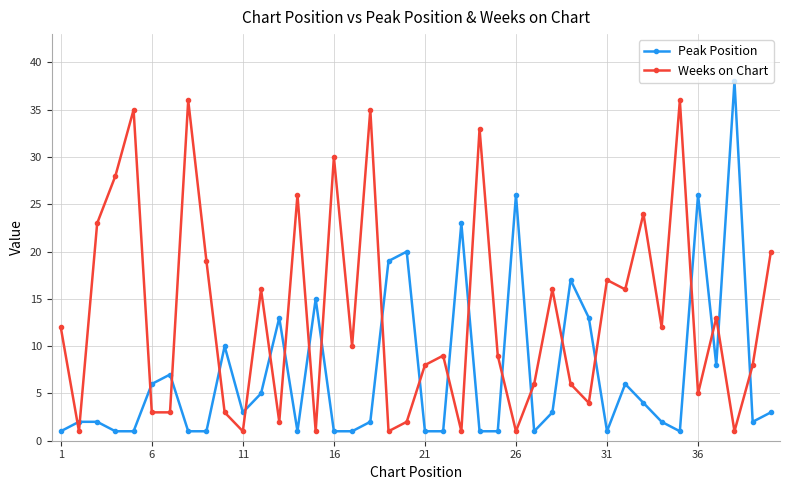

Which series has the largest total across all categories?

Weeks on Chart